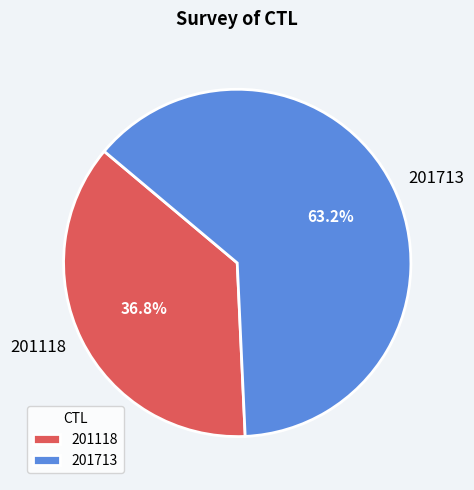

Is 201118 the majority of the pie?

No